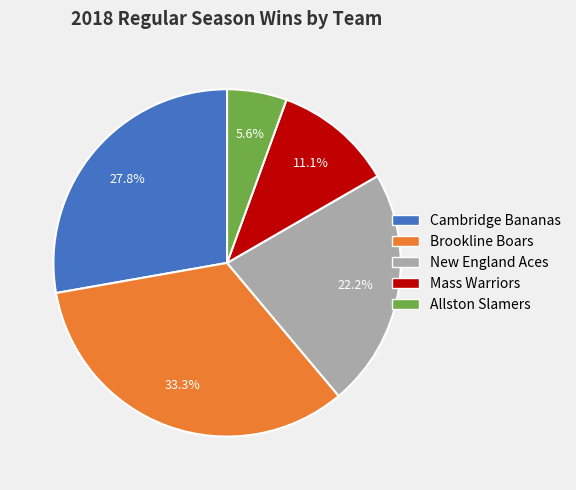

Does any single category account for the majority?

No